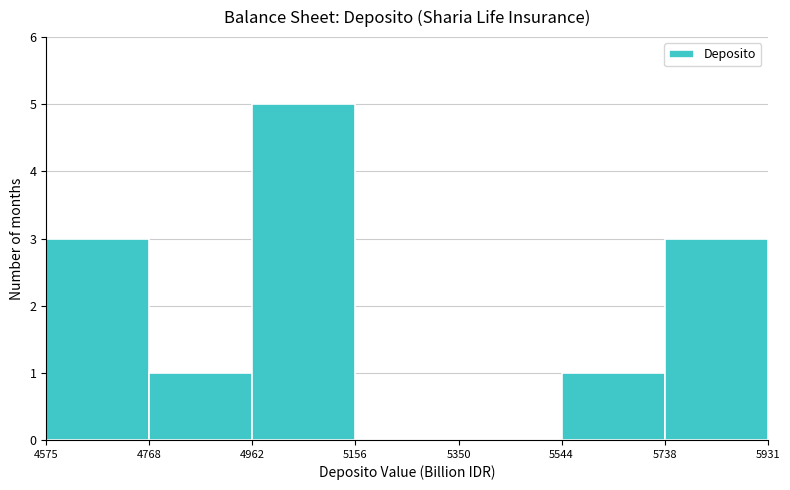

Reading left to right, transcribe this chart: for each bar, give the range it covers on the x-axis and its height. The values are not printed on the chart, so give them approximately, as read against the axis.

4575 to 4768: 3
4768 to 4962: 1
4962 to 5156: 5
5156 to 5350: 0
5350 to 5544: 0
5544 to 5738: 1
5738 to 5931: 3